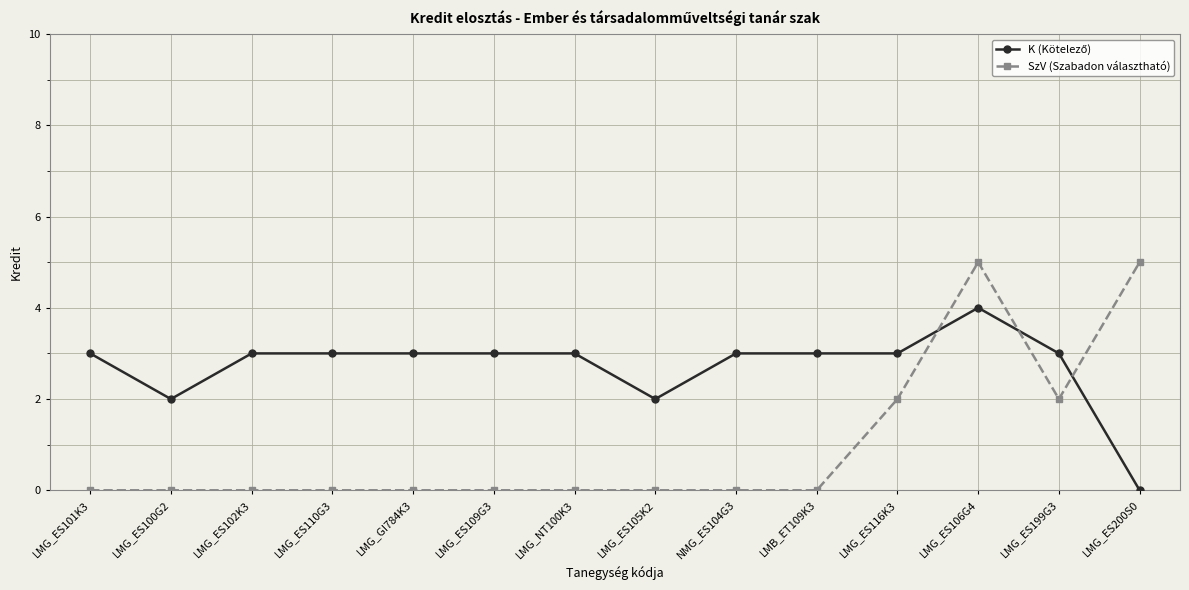

What is the maximum value shown in the chart?

5